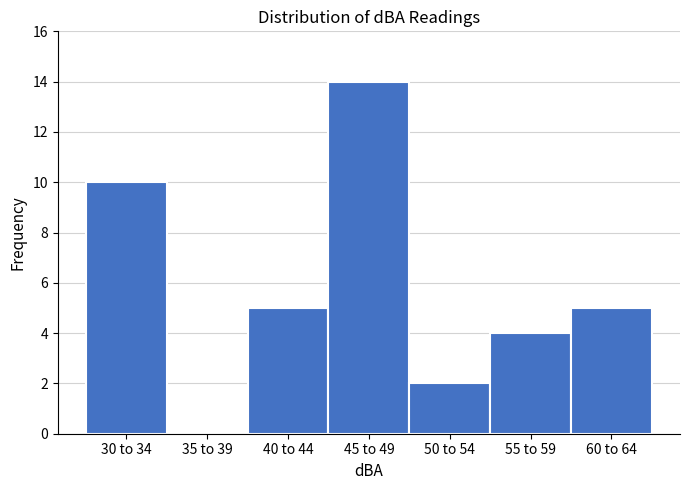

Reading left to right, transcribe all the data shown in this chart.

30 to 34=10	35 to 39=0	40 to 44=5	45 to 49=14	50 to 54=2	55 to 59=4	60 to 64=5